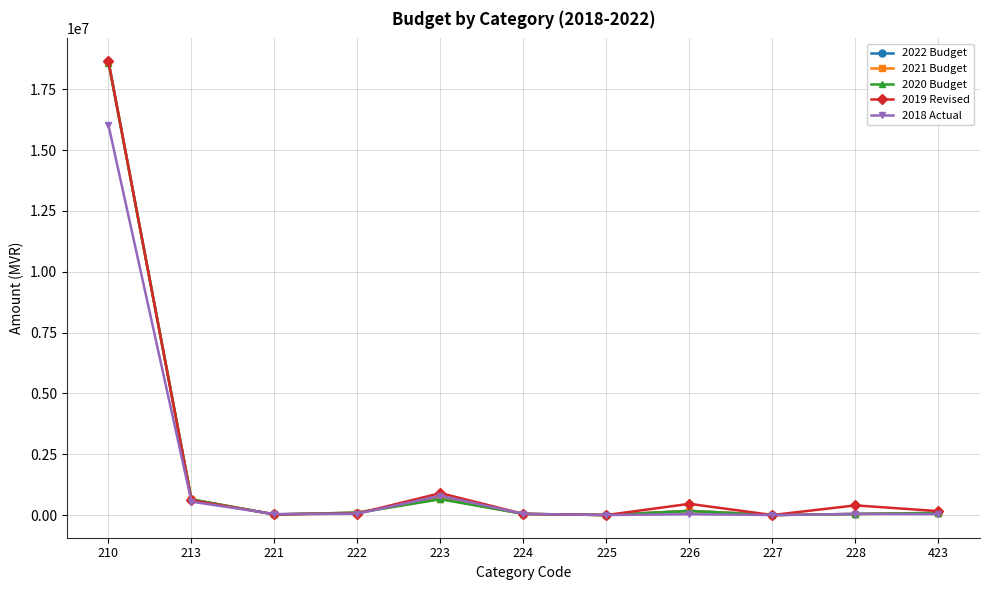

How many lines are shown in the chart?

5